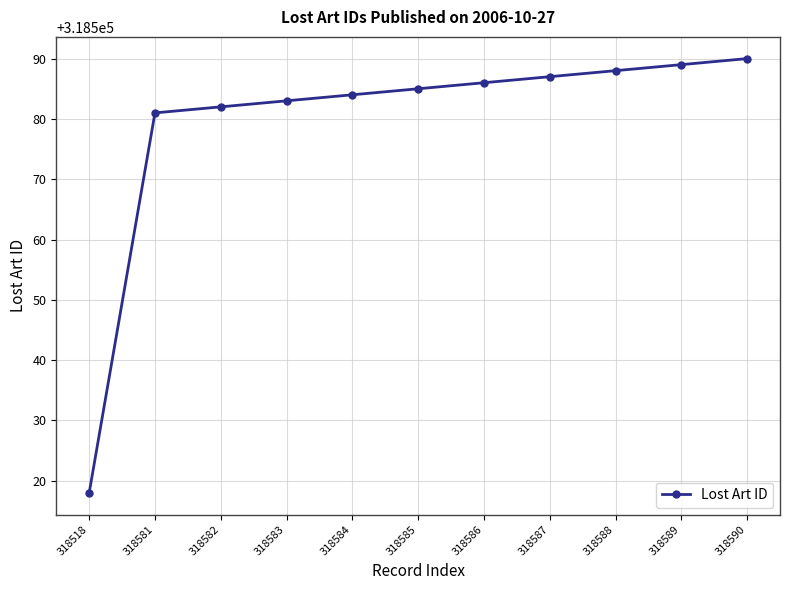

Approximately how many times larger is the value at 318518 compared to 318587?

1.0